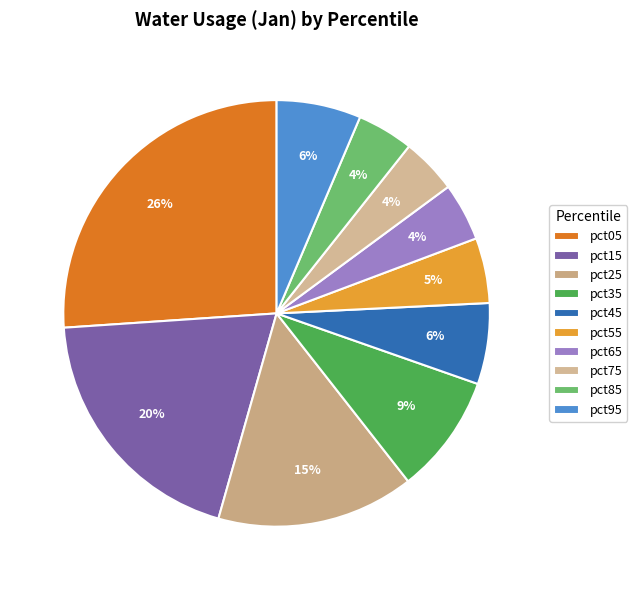

Which category has the smallest portion of the pie?

pct75